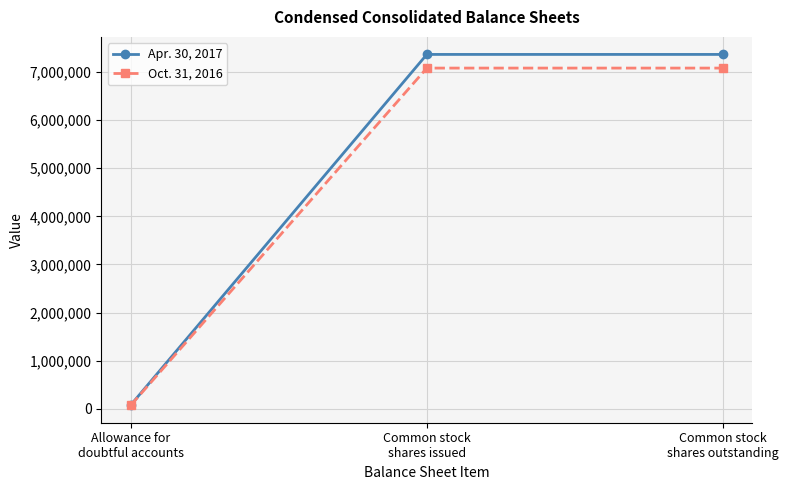

What is the difference between the highest and lowest values at Common stock
shares issued?

283877